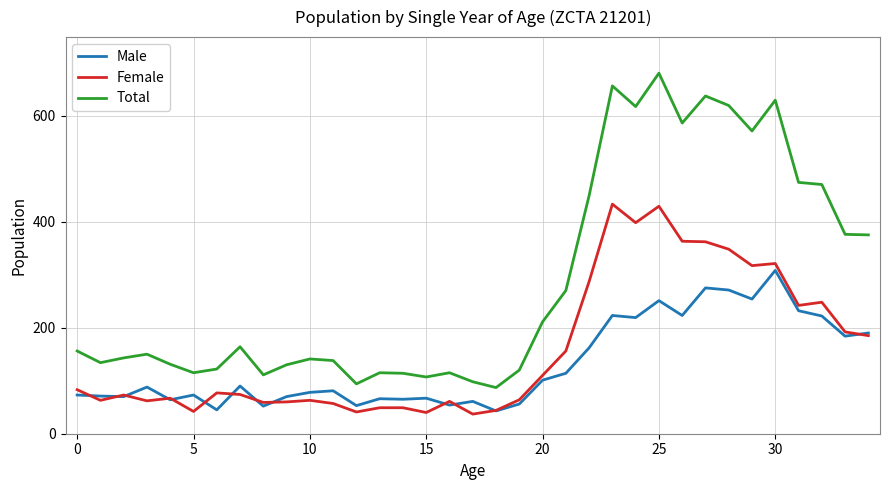

Which series has the largest range (max minus min)?

Total